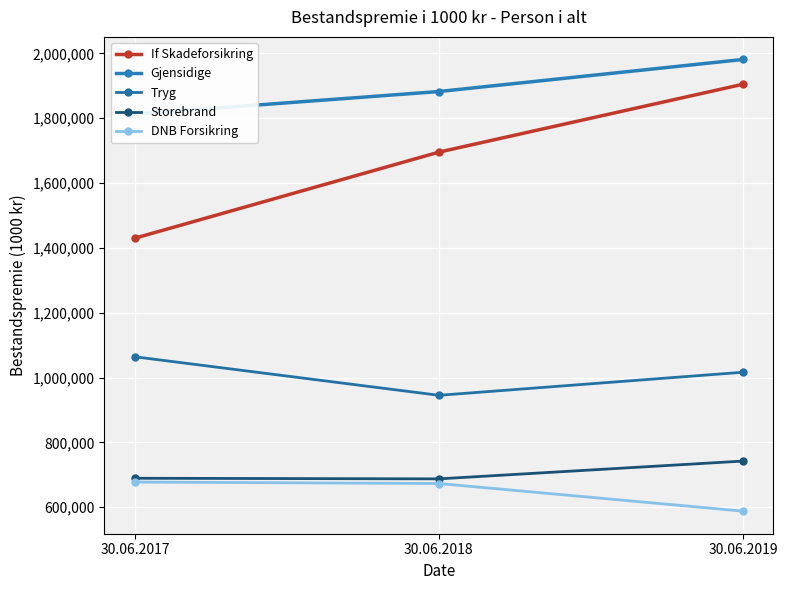

What is the total value across all series at 30.06.2017?

5673081